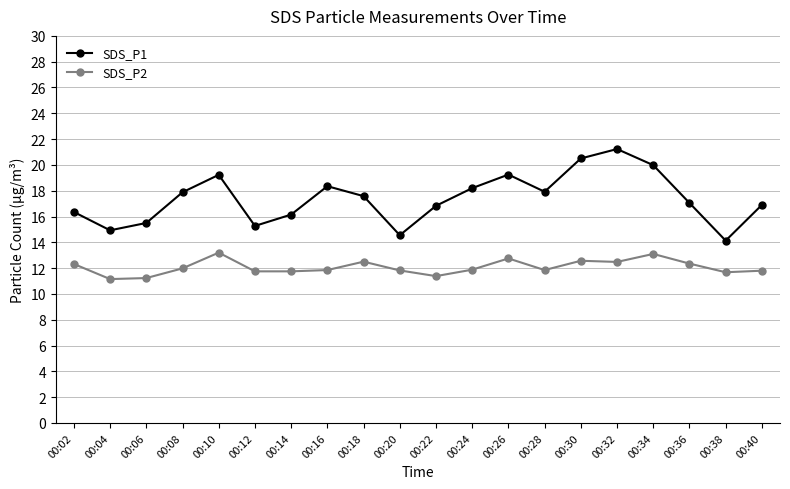

Where is the first local minimum for SDS_P1?

00:04